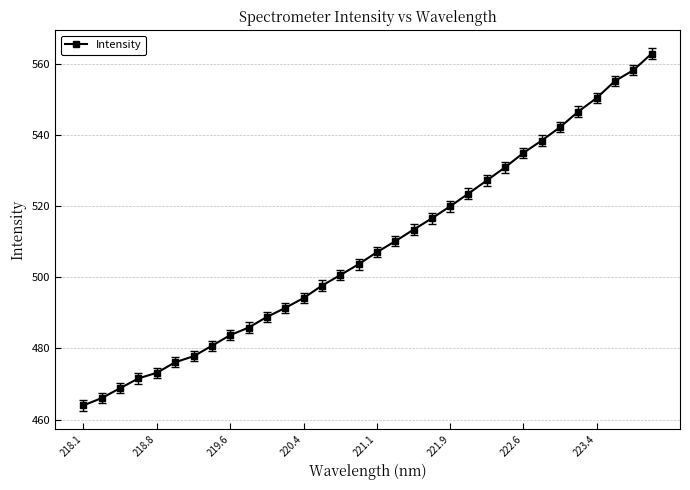

What is the sum of all values?

16260.6